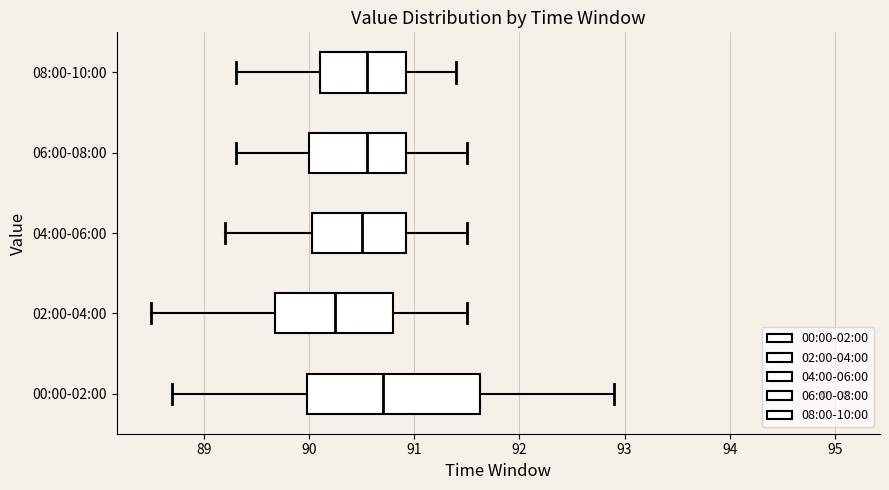

Comparing the boxes themselves (not the whiskers), which one is the widest?

00:00-02:00